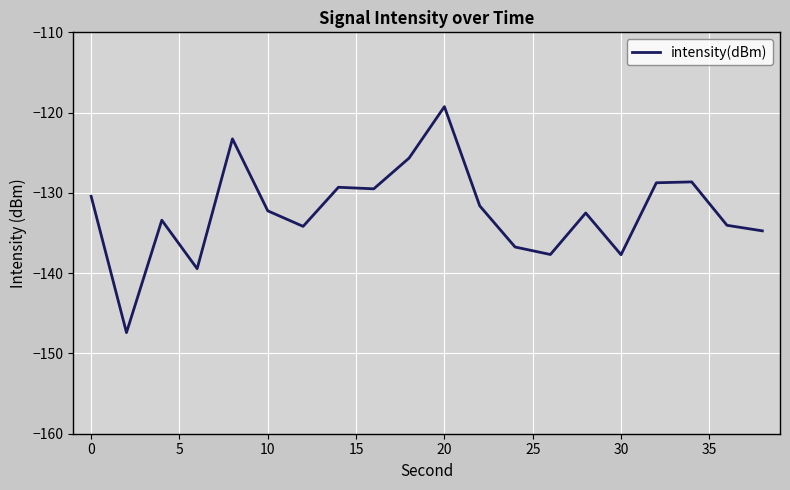

What is the minimum value shown in the chart?

-147.4